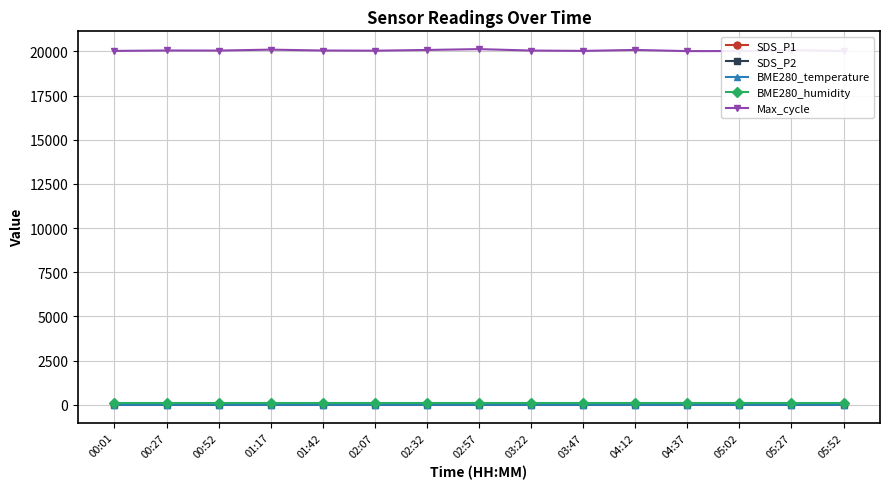

What is the sum of all BME280_temperature values?

72.3